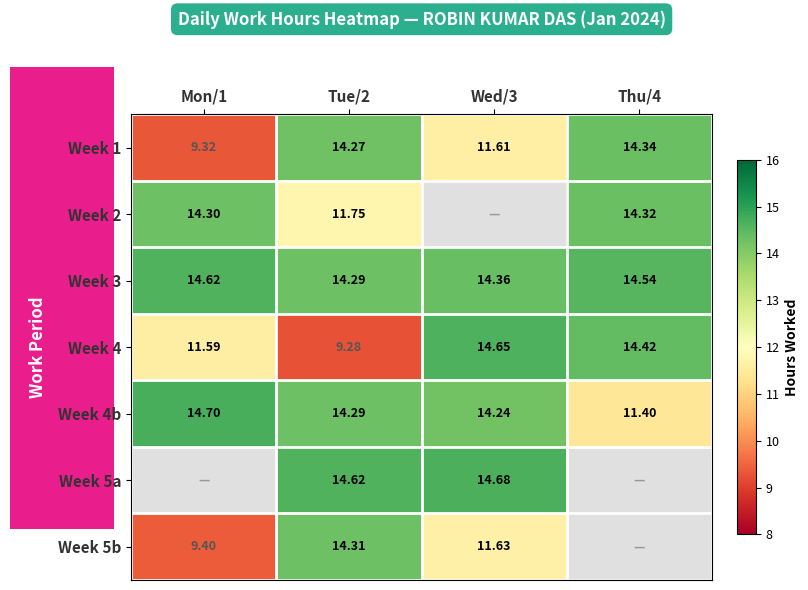

Is it true that Week 4b equals 14.3 at Tue/2?

True